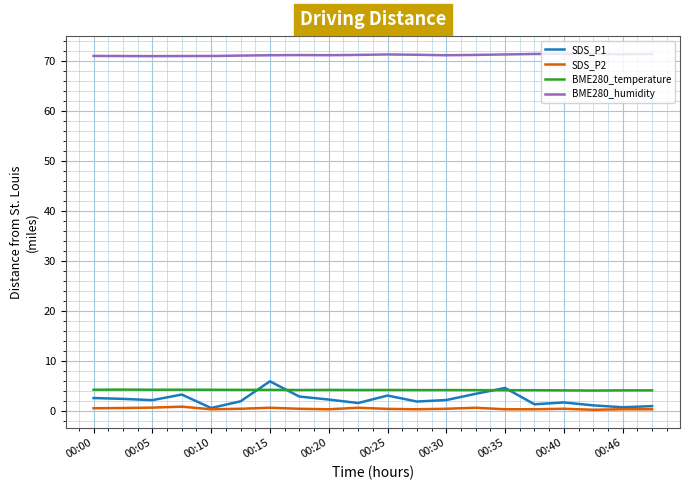

True or false: BME280_humidity and BME280_temperature intersect in this chart.

False